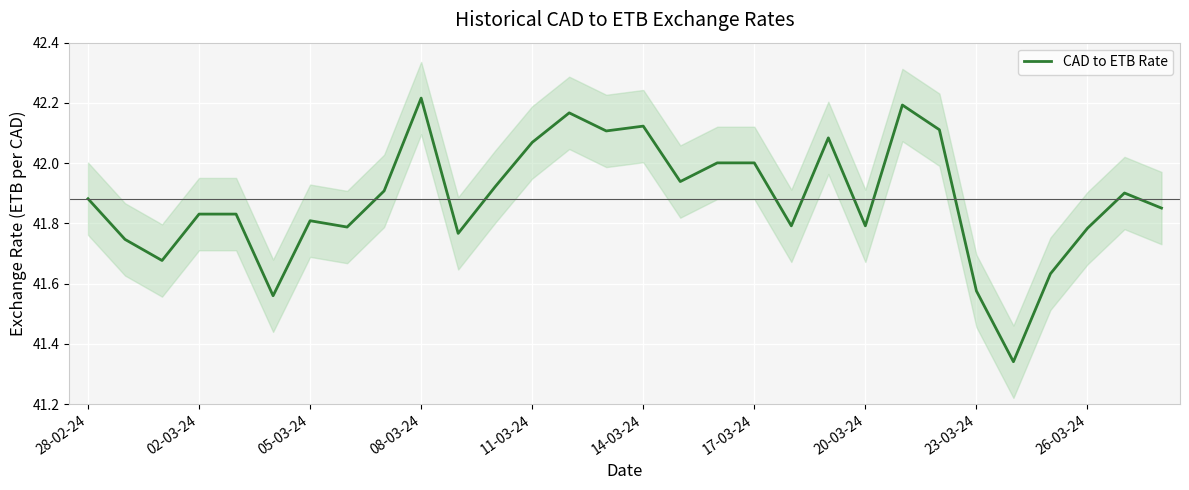

What is the difference between the maximum and second lowest values?

0.7